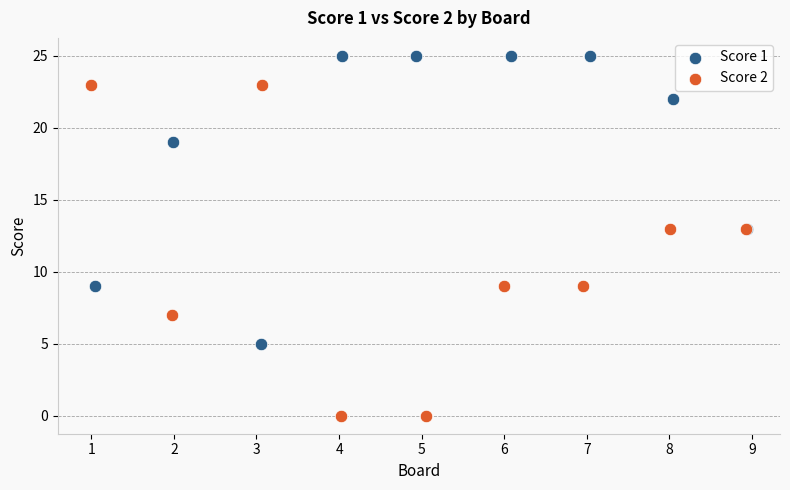

Which series has the widest spread of Y values?

Score 2